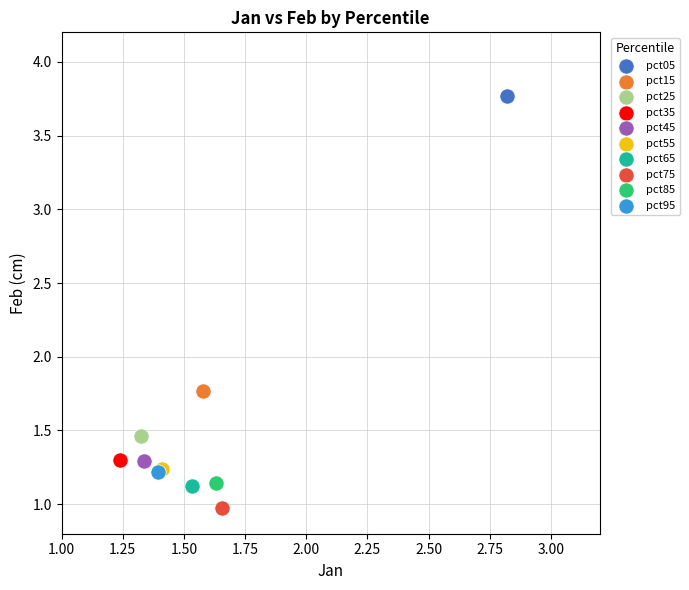

Which series reaches the maximum Y coordinate?

pct05